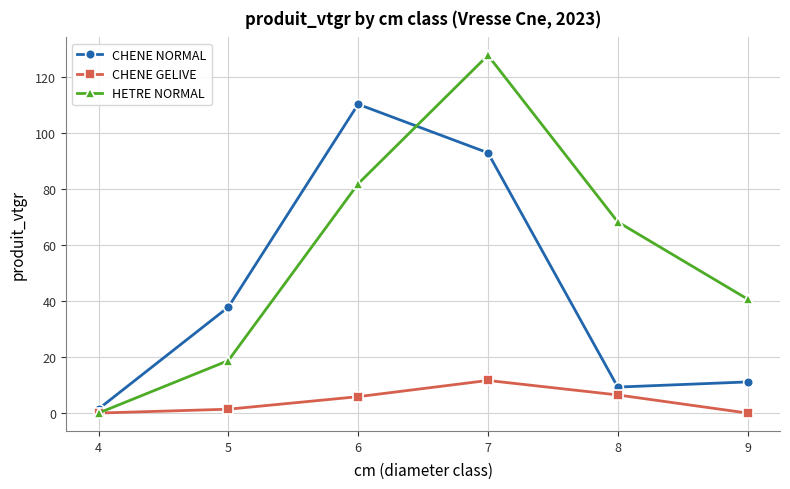

Rank the series by their average value, from highest to lowest.

HETRE NORMAL, CHENE NORMAL, CHENE GELIVE